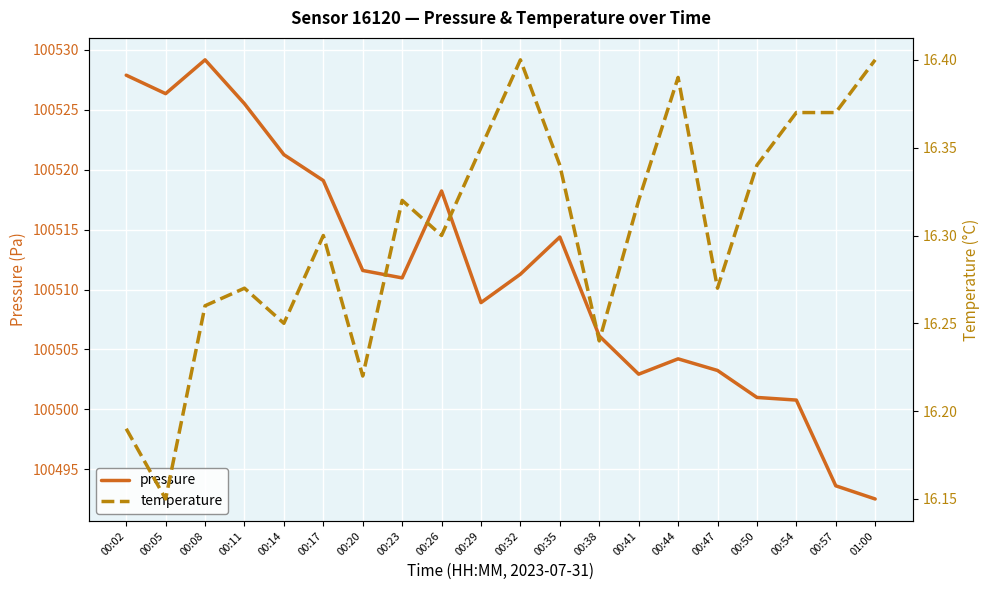

Rank the series at 00:57 from highest to lowest value.

pressure, temperature